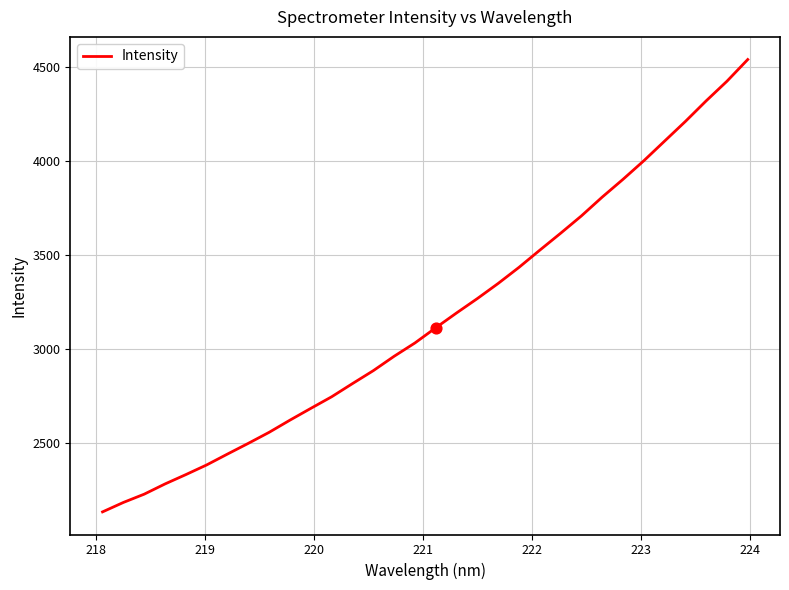

What is the difference between the maximum and minimum values?

2403.3